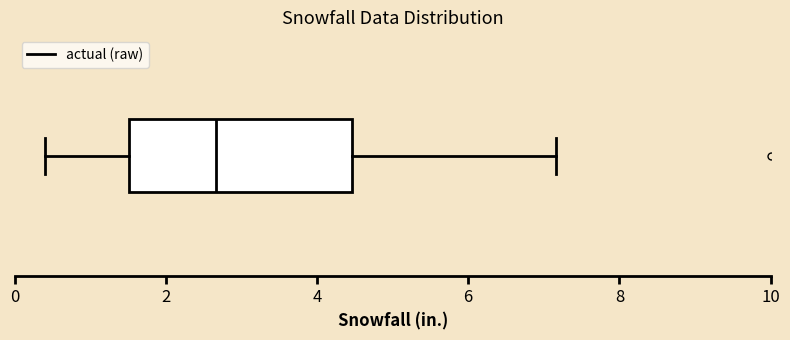

Where is the right edge of the box on the x-axis? The values are not printed on the chart, so give them approximately, as read against the axis.

4.4